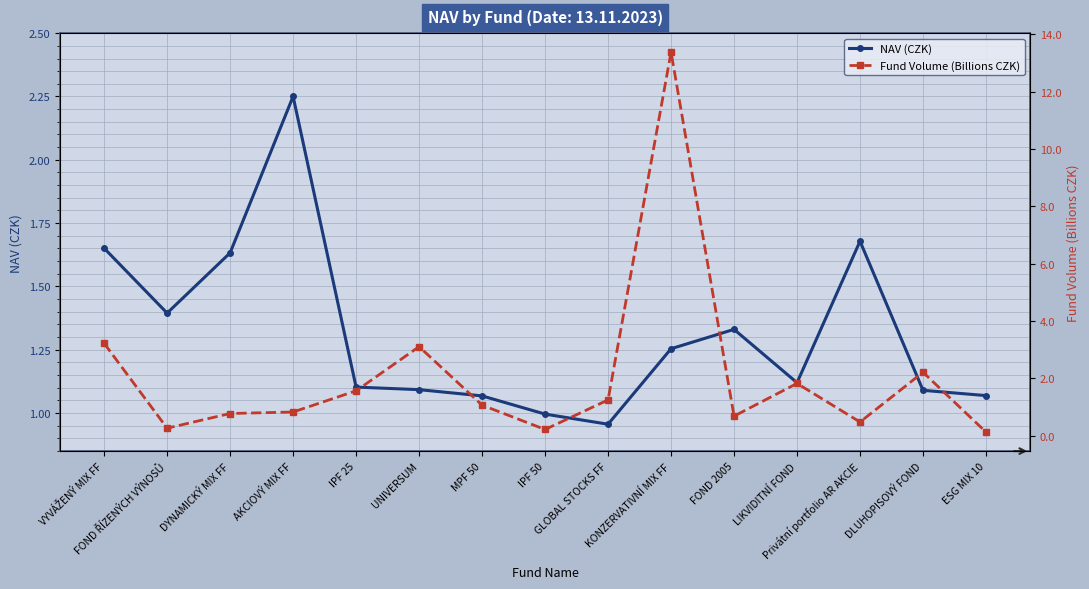

Rank the categories by Fund Volume (Billions CZK) value from lowest to highest.

ESG MIX 10, IPF 50, FOND ŘÍZENÝCH VÝNOSŮ, Privátní portfolio AR AKCIE, FOND 2005, DYNAMICKÝ MIX FF, AKCIOVÝ MIX FF, MPF 50, GLOBAL STOCKS FF, IPF 25, LIKVIDITNÍ FOND, DLUHOPISOVÝ FOND, UNIVERSUM, VYVÁŽENÝ MIX FF, KONZERVATIVNÍ MIX FF